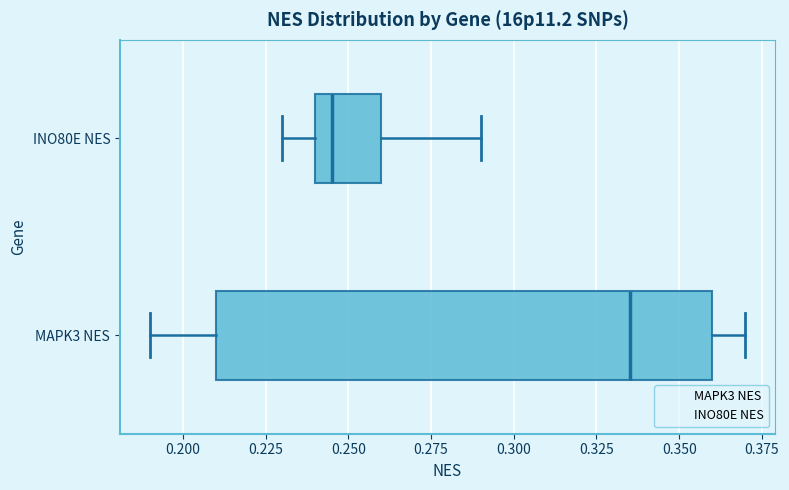

Which box is the widest, from its left edge to its right edge?

MAPK3 NES